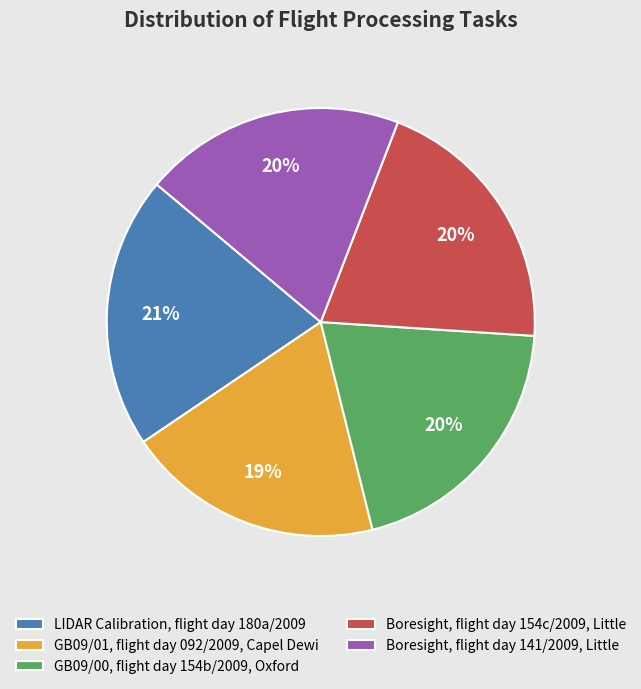

How many slices are in this pie chart?

5